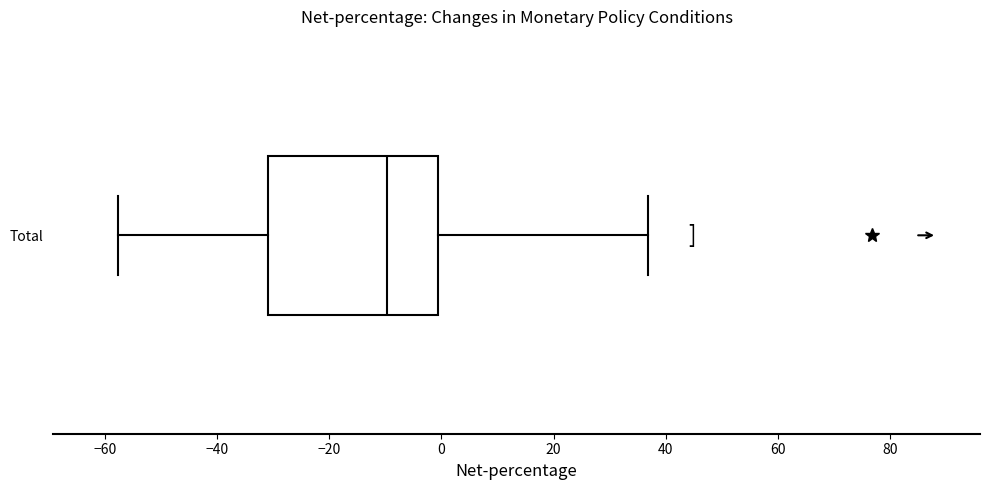

Where does the right whisker of the box for Total end on the x-axis? The values are not printed on the chart, so give them approximately, as read against the axis.

36